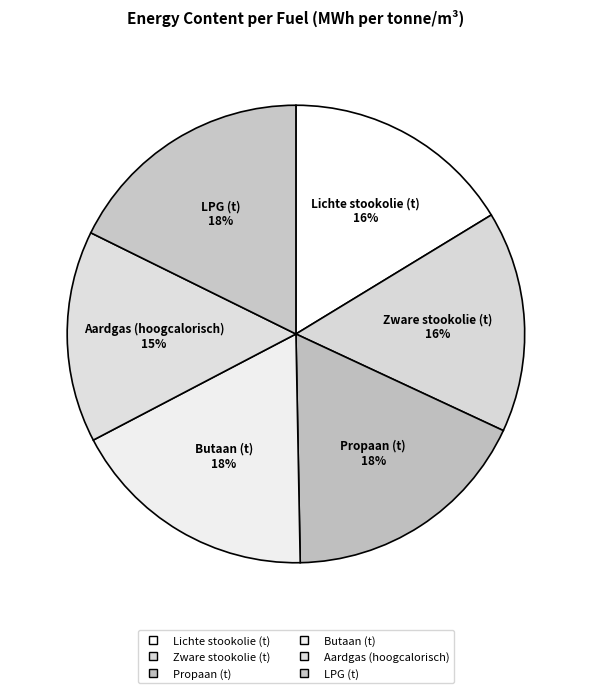

How many segments does this pie chart have?

6